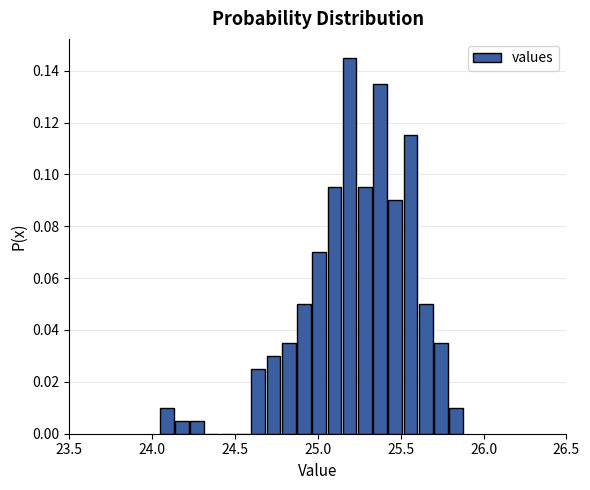

Around what value on the x-axis is the tallest bar? Give the approximate position of its centre, as read against the axis.

25.20